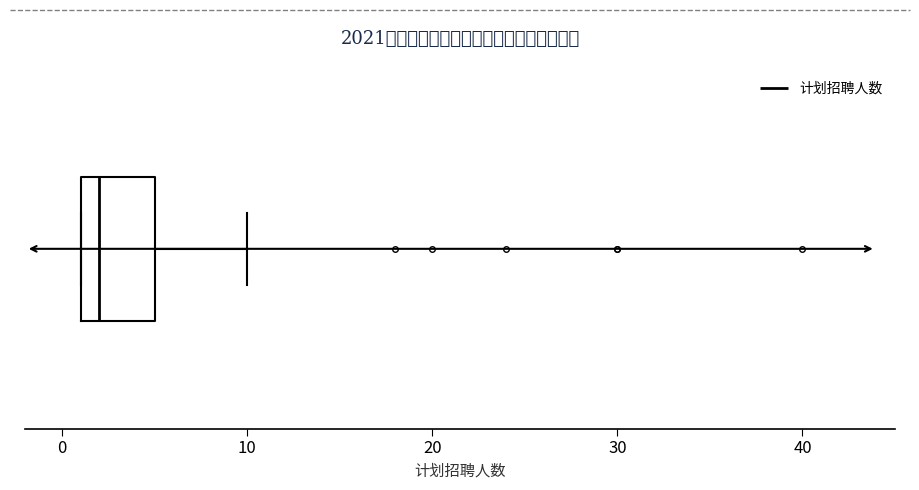

Read this box plot against the x-axis: the position of the median line, the range covered by the box, and the ends of both whiskers. The values are not printed on the chart, so give them approximately, as read against the axis.

median 2, box 1 to 5, whiskers 1 to 10